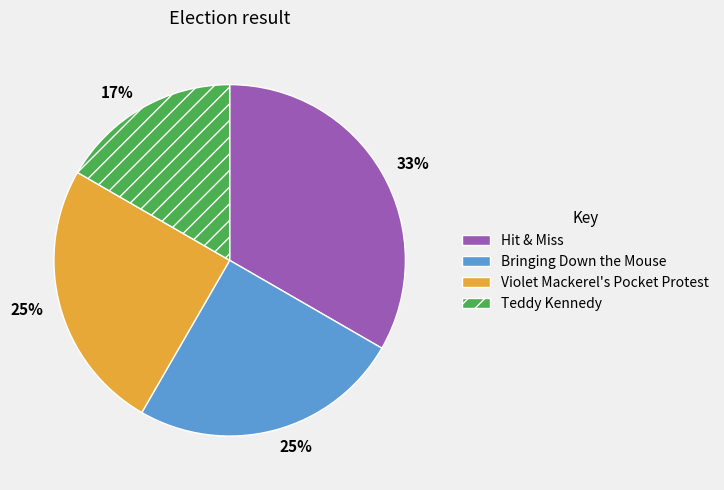

What is the ratio of the value at Teddy Kennedy to the value at Hit & Miss?

0.5